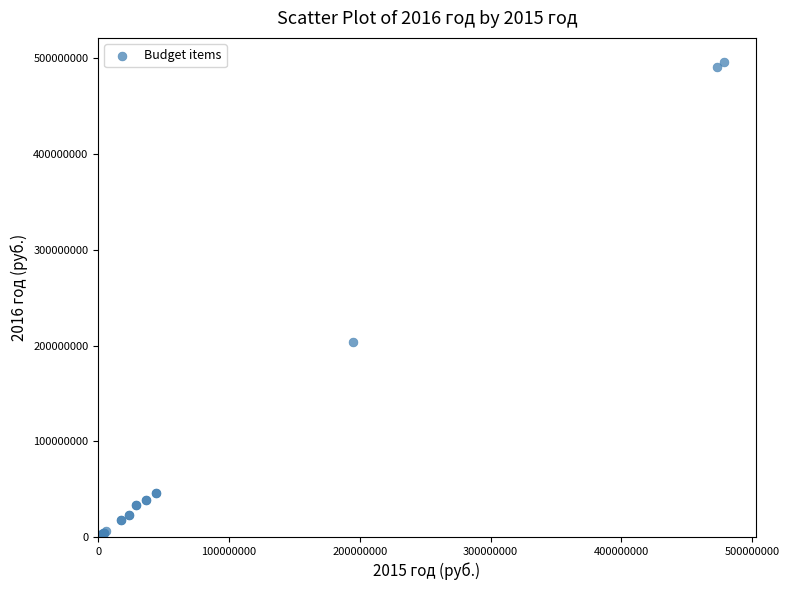

What Y value in the scatter plot is closest to 248333346?

203275000